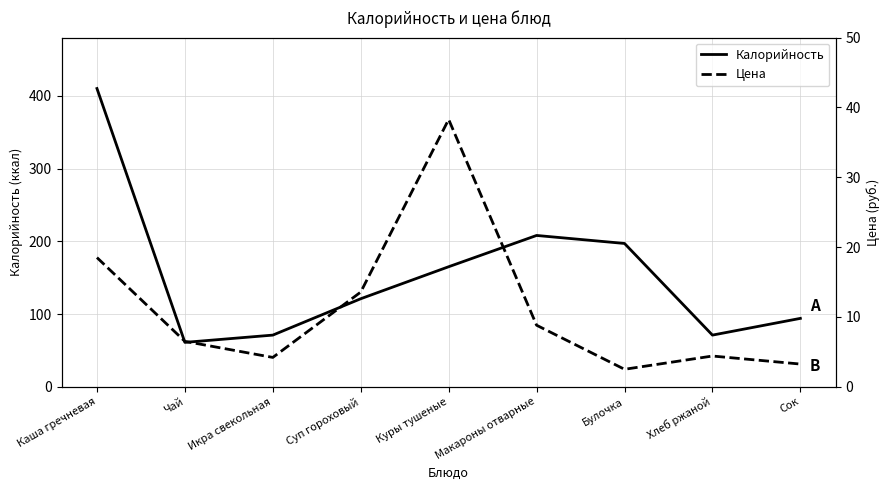

List the series in order of their overall mean, highest first.

Калорийность, Цена